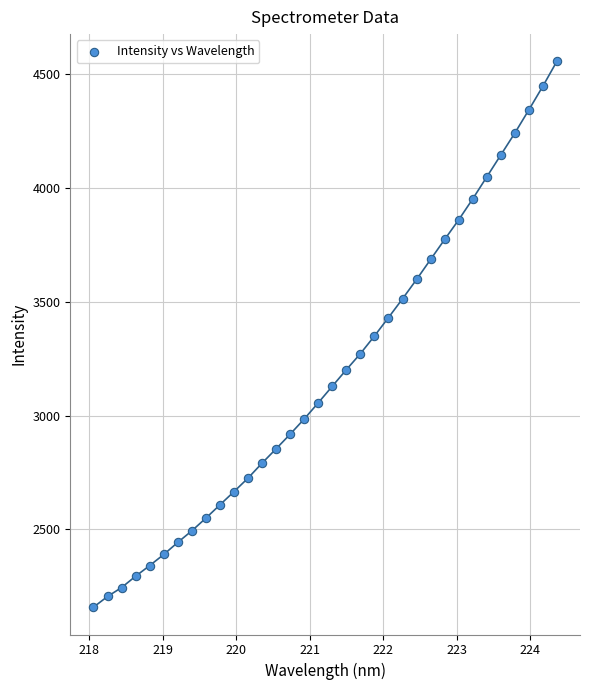

What is the range of X values (max minus min)?

6.3